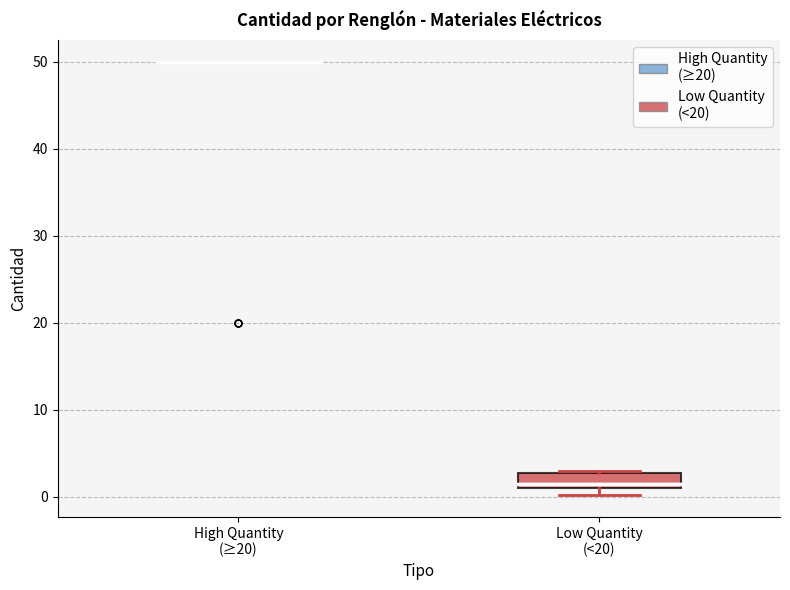

Which box is the tallest, from its lower edge to its upper edge?

Low Quantity (<20)